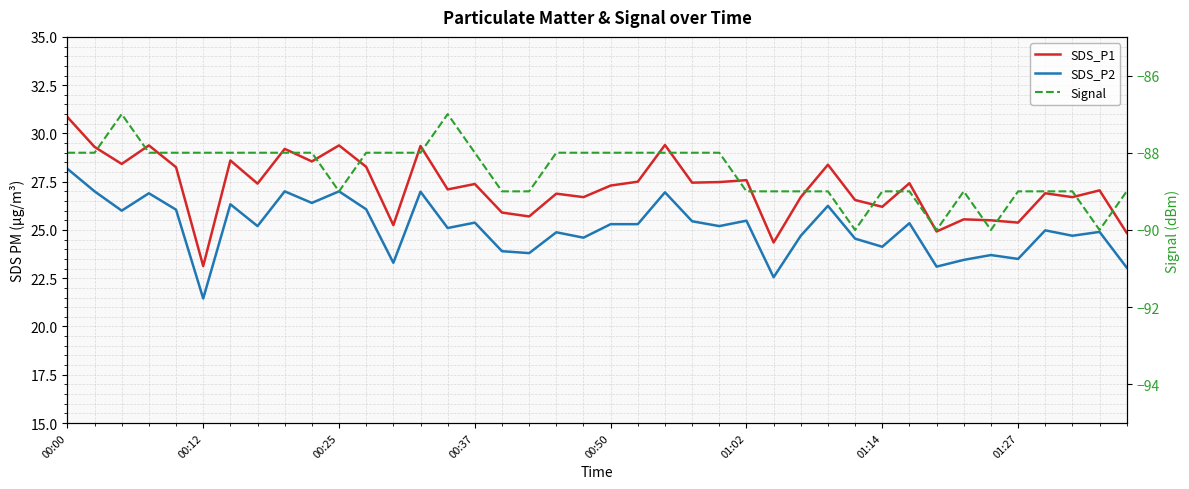

Read the SDS_P2 value at 31.

25.4